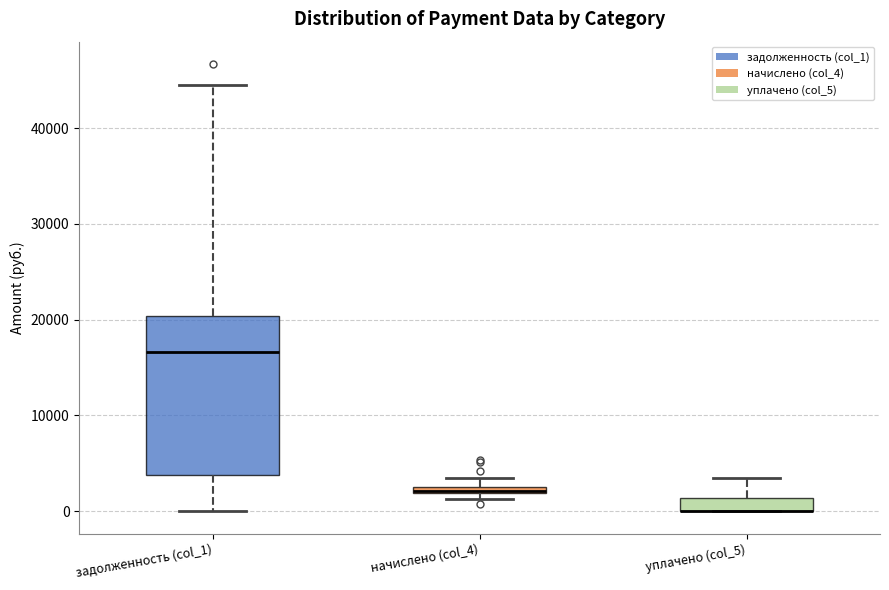

Comparing the boxes themselves (not the whiskers), which one is the tallest?

задолженность (col_1)